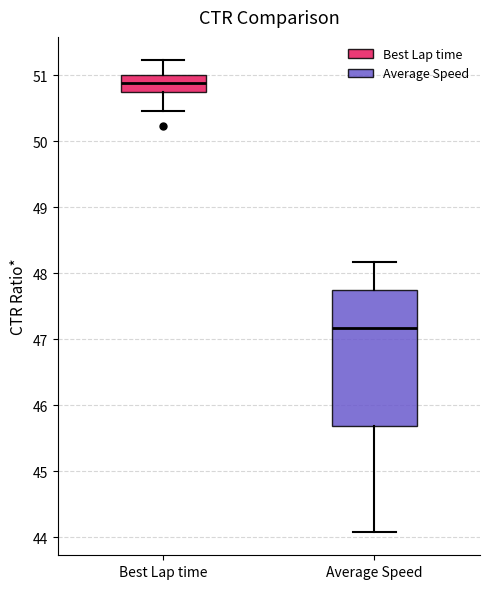

Reading left to right, transcribe this box plot: for each box, give where its median line is, the range the box spans, and where its two whiskers end, as read against the y-axis. The values are not printed on the chart, so give them approximately, as read against the axis.

Best Lap time: median 50.9, box 50.7 to 51.0, whiskers 50.5 to 51.2
Average Speed: median 47.2, box 45.7 to 47.7, whiskers 44.1 to 48.2